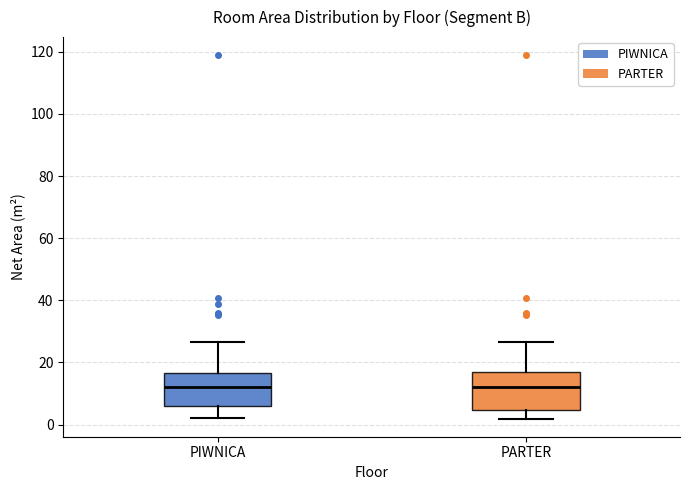

Reading left to right, transcribe this box plot: for each box, give where its median line is, the range the box spans, and where its two whiskers end, as read against the y-axis. The values are not printed on the chart, so give them approximately, as read against the axis.

PIWNICA: median 12, box 6 to 16, whiskers 2 to 26
PARTER: median 12, box 4 to 16, whiskers 2 to 26